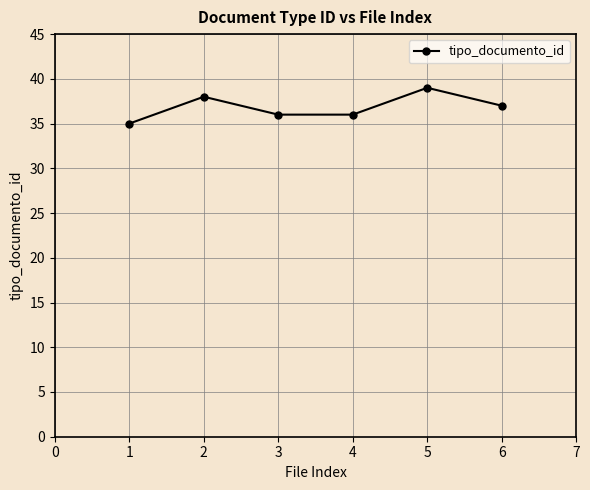

Is it true that the value at 1 is 35?

True